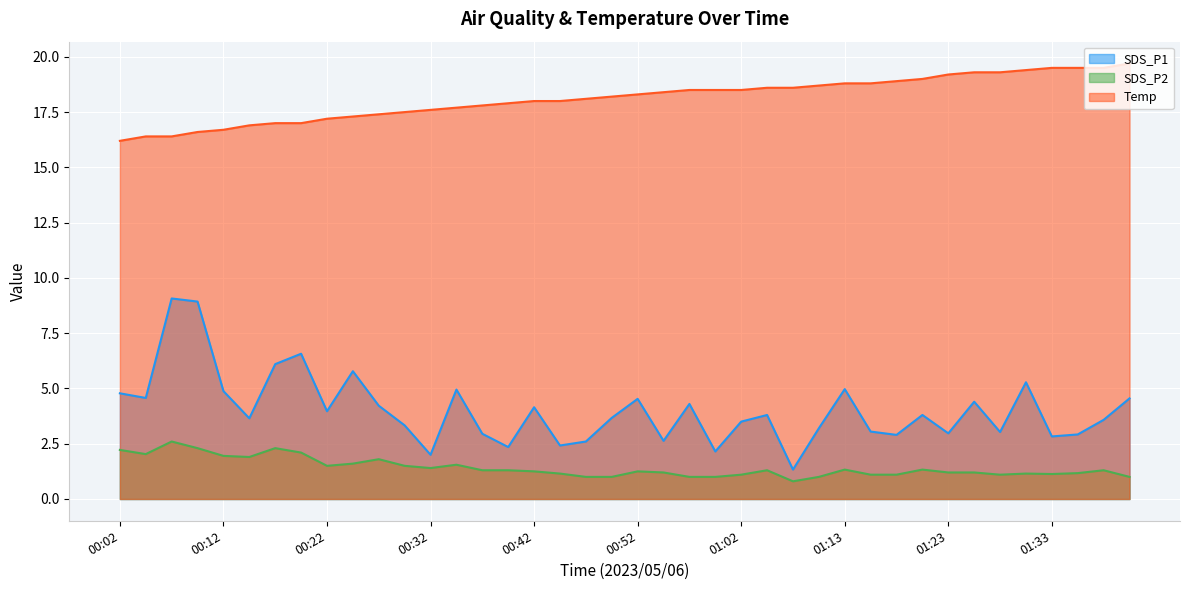

What are all the series names shown in the legend?

SDS_P1, SDS_P2, Temp